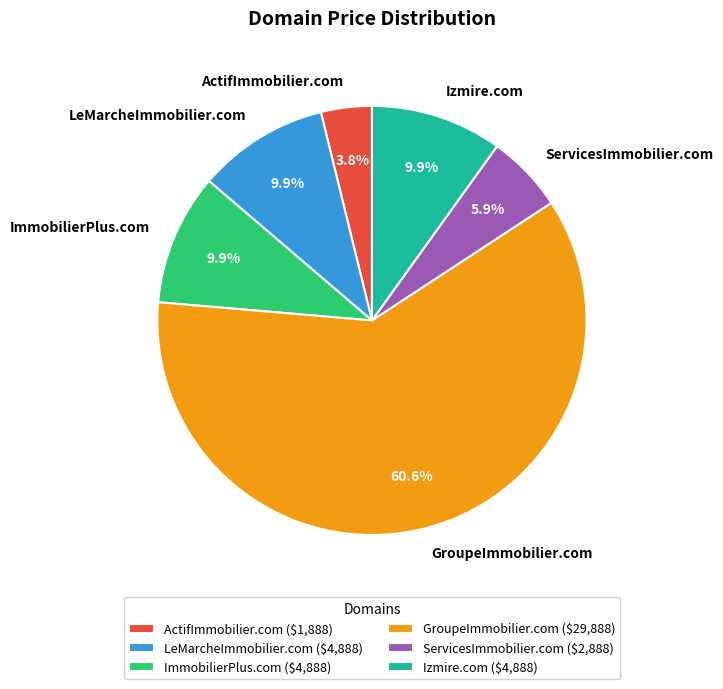

True or false: Izmire.com accounts for 10% of the total.

True